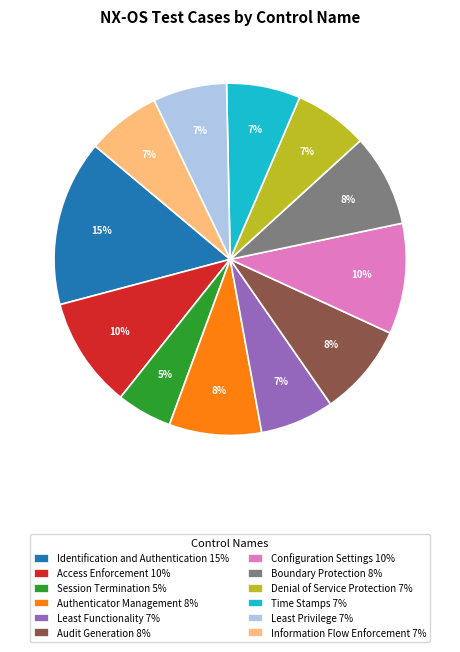

How many slices are in this pie chart?

12